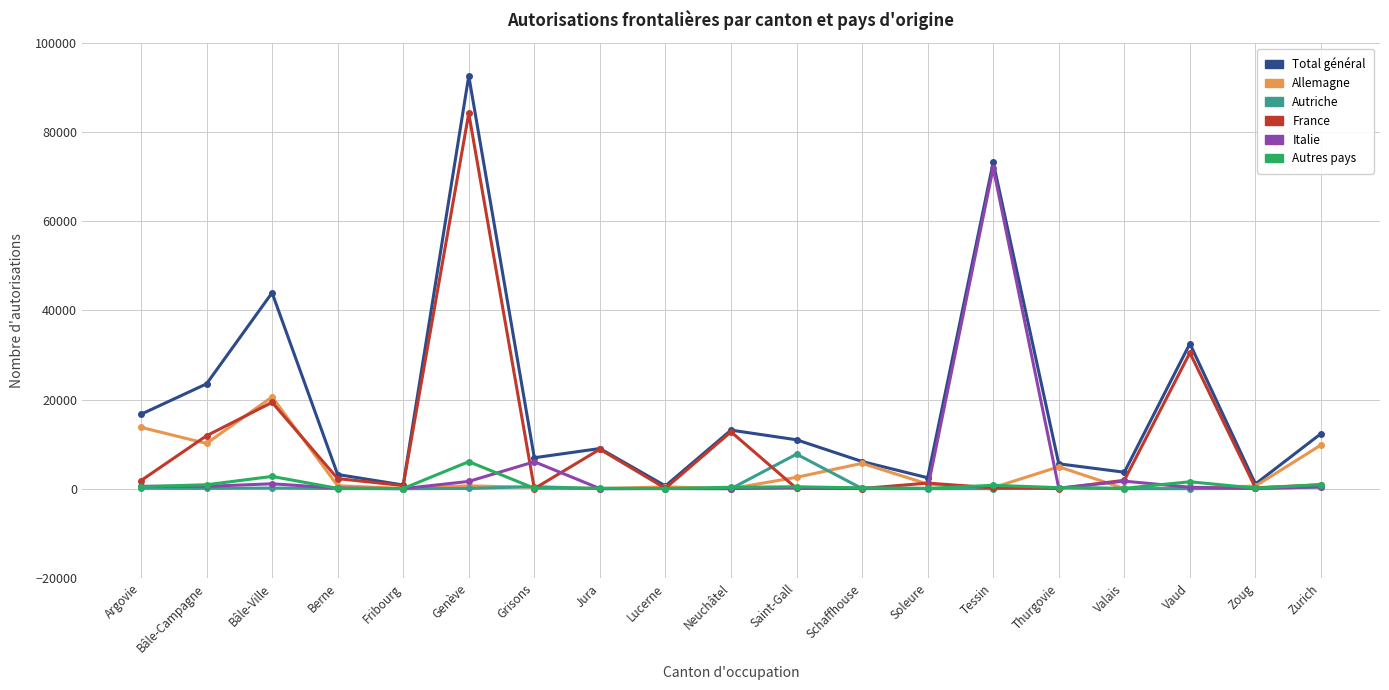

What is the label of the 7th point from the left?

Grisons